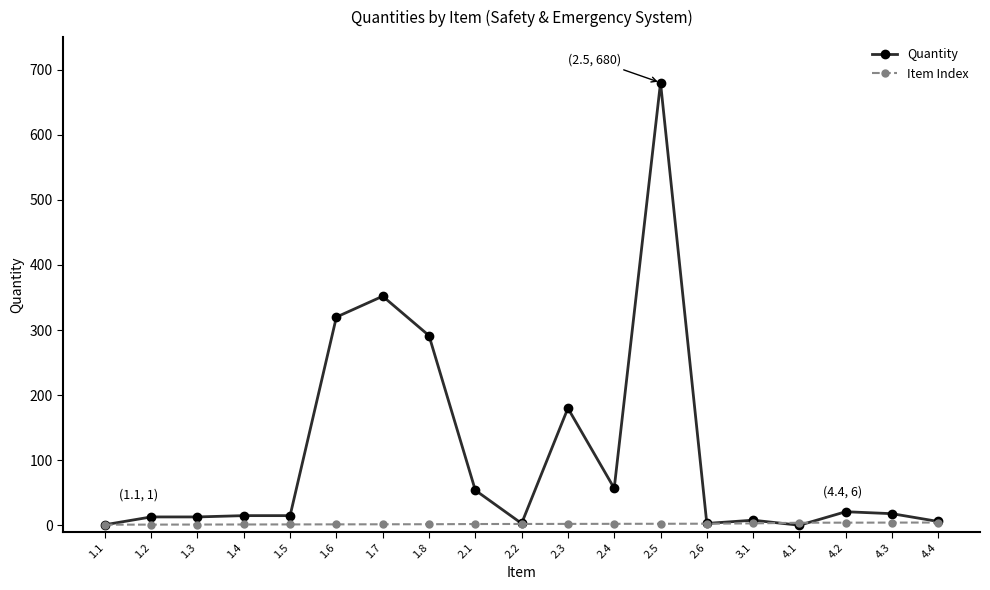

Does the chart display data point markers on the line(s)?

Yes